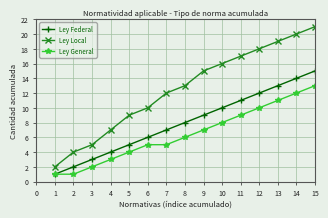

At which category is the sum across all series the highest?

15